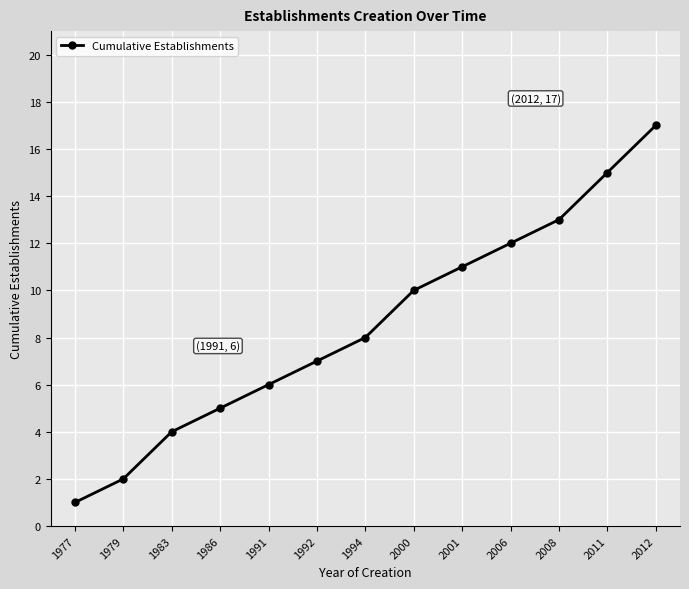

Approximately how many times larger is the value at 1986 compared to 2001?

0.5